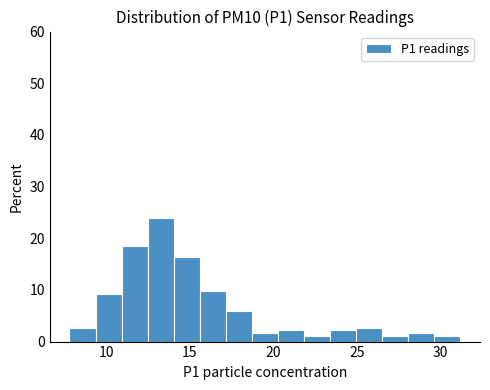

Read against the x-axis, roughly where is the centre of the tallest bar?

13.5